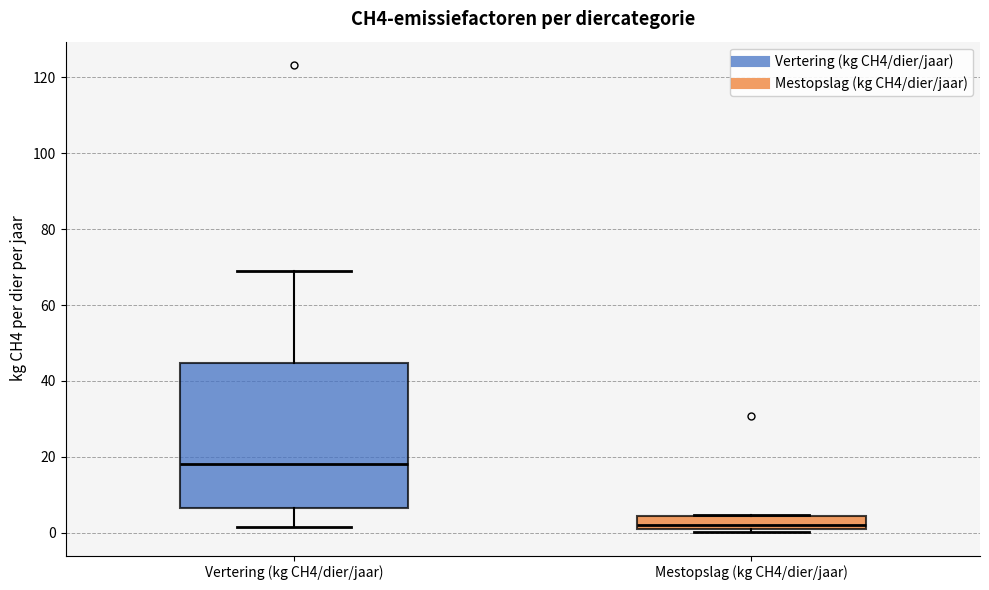

Comparing the boxes themselves (not the whiskers), which one is the tallest?

Vertering (kg CH4/dier/jaar)